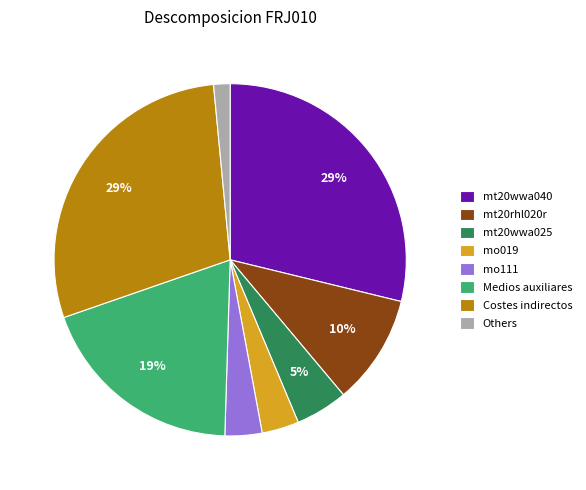

Does any single category account for the majority?

No